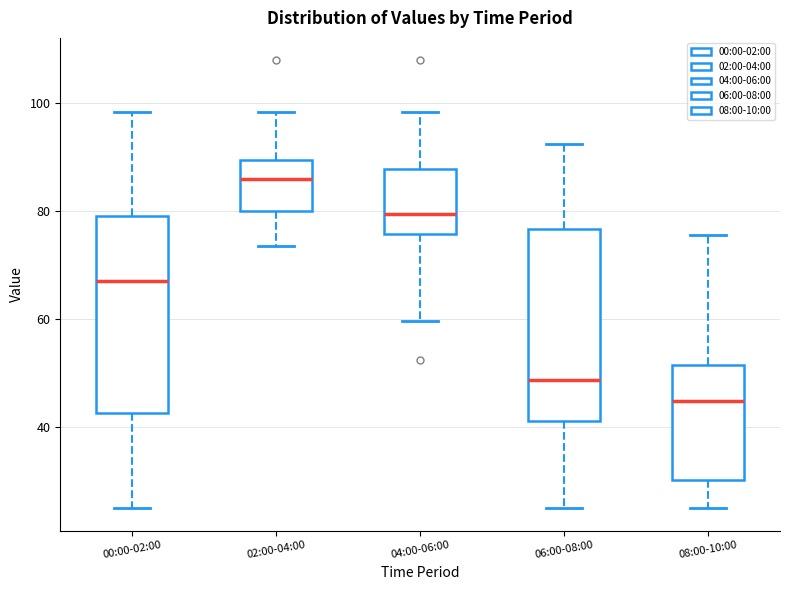

Reading left to right, read every box against the y-axis: the position of its median line, the range the box covers, and the ends of its whiskers. The values are not printed on the chart, so give them approximately, as read against the axis.

00:00-02:00: median 68, box 42 to 80, whiskers 24 to 98
02:00-04:00: median 86, box 80 to 90, whiskers 74 to 98
04:00-06:00: median 80, box 76 to 88, whiskers 60 to 98
06:00-08:00: median 48, box 42 to 76, whiskers 24 to 92
08:00-10:00: median 44, box 30 to 52, whiskers 24 to 76